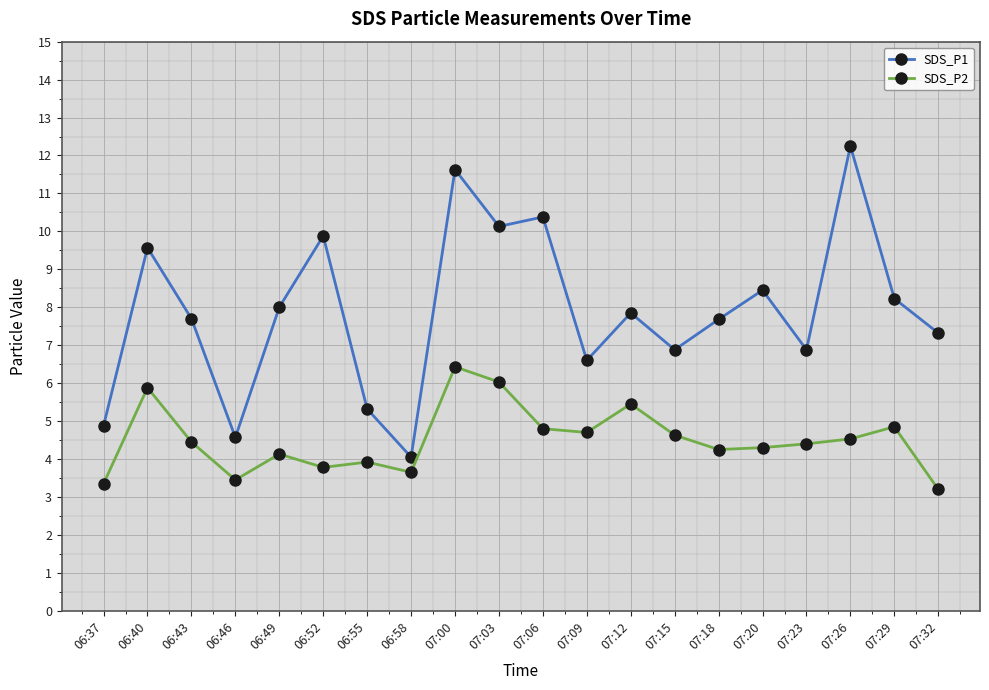

Does the chart have visible grid lines?

Yes